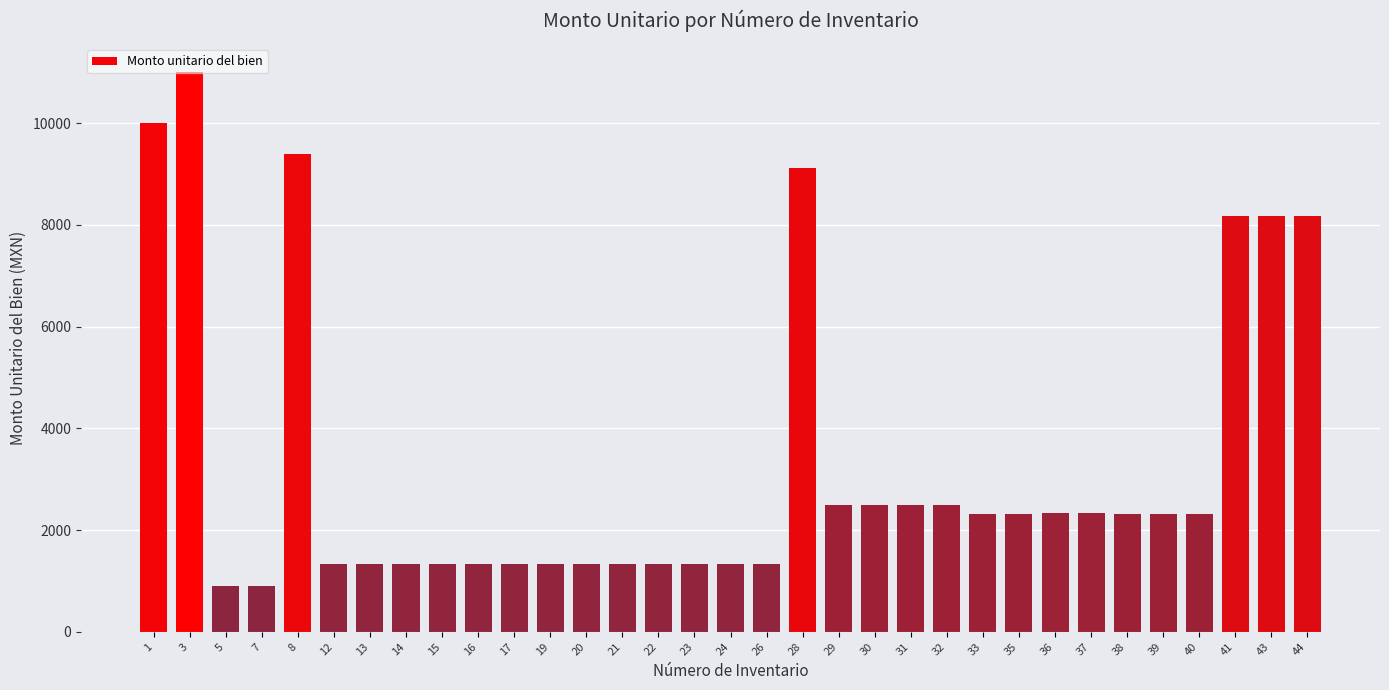

What is the difference between the maximum and minimum values?

10100.0